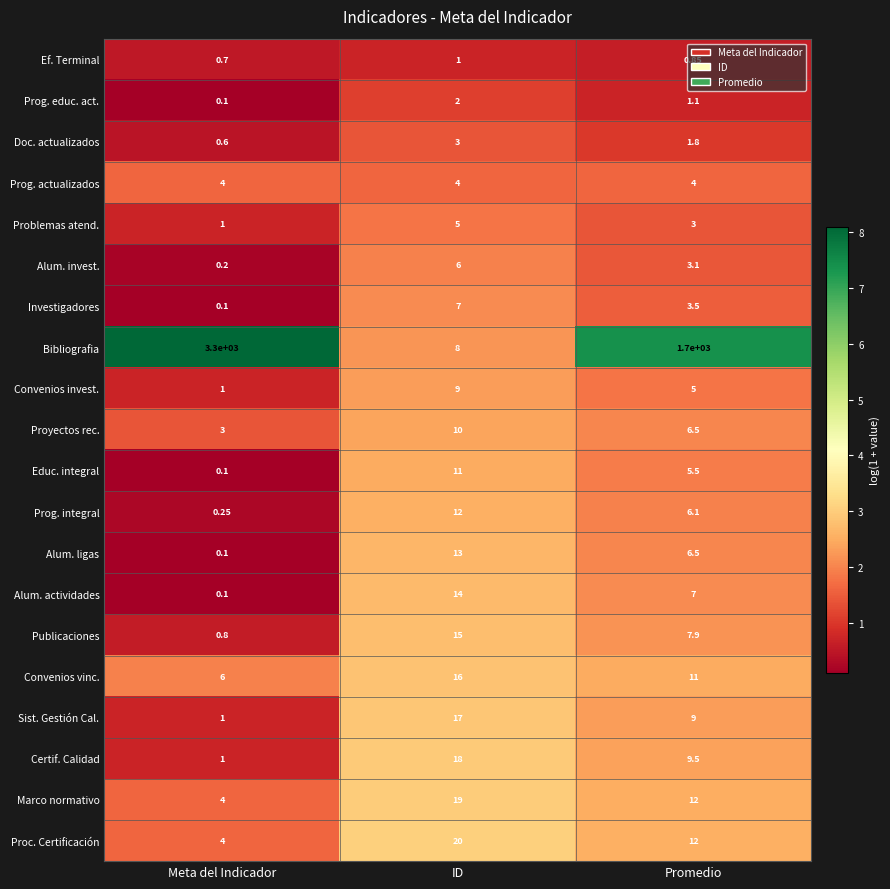

At which category is the sum across all series the highest?

Meta del Indicador